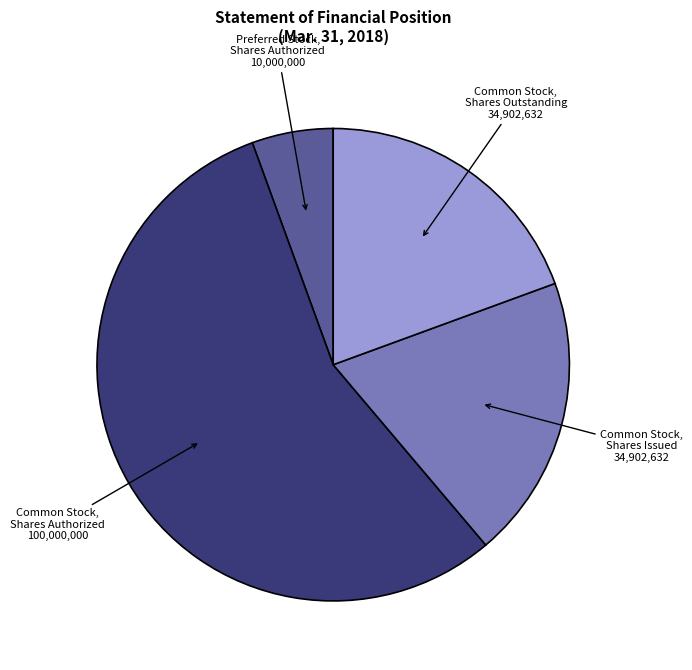

Is there any slice that represents more than half of the pie?

Yes